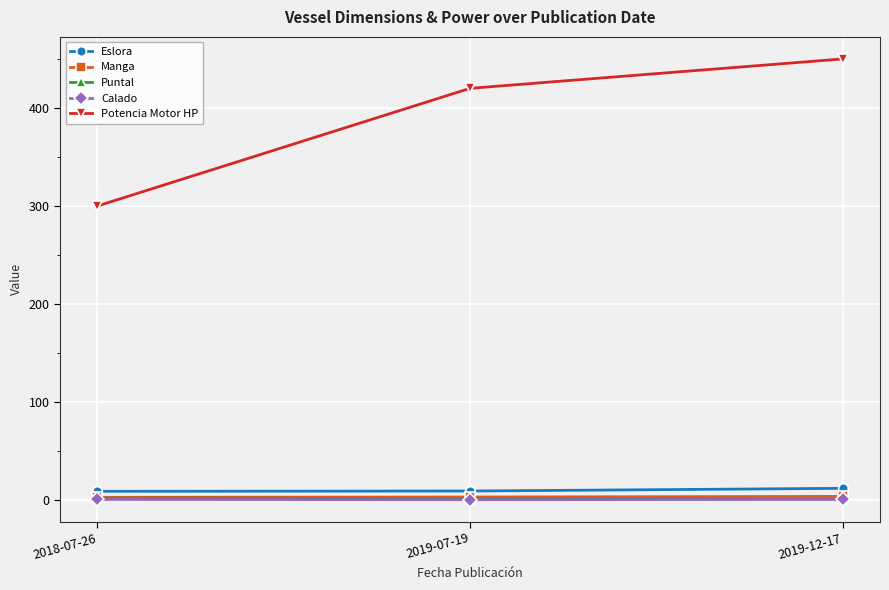

What is the difference between the Manga values at 2019-07-19 and 2019-12-17?

0.6